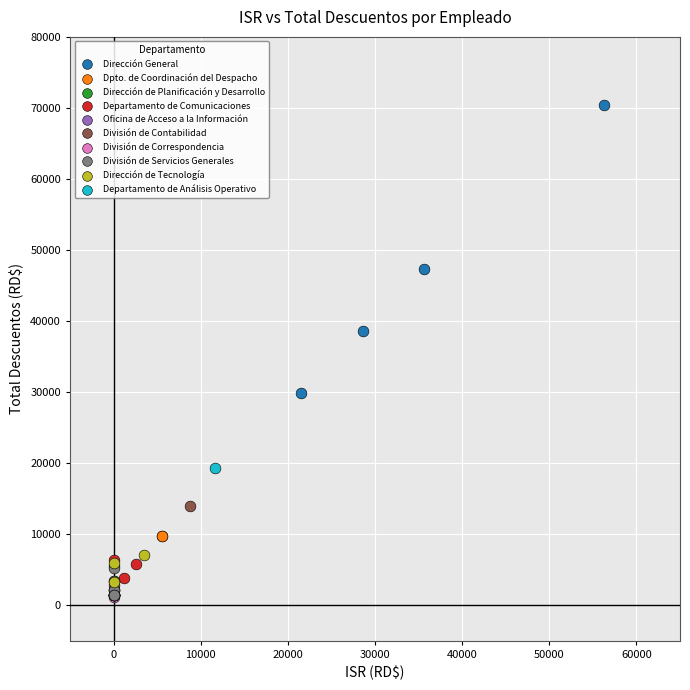

What are all the series names shown in the legend?

Dirección General, Dpto. de Coordinación del Despacho, Dirección de Planificación y Desarrollo, Departamento de Comunicaciones, Oficina de Acceso a la Información, División de Contabilidad, División de Correspondencia, División de Servicios Generales, Dirección de Tecnología, Departamento de Análisis Operativo